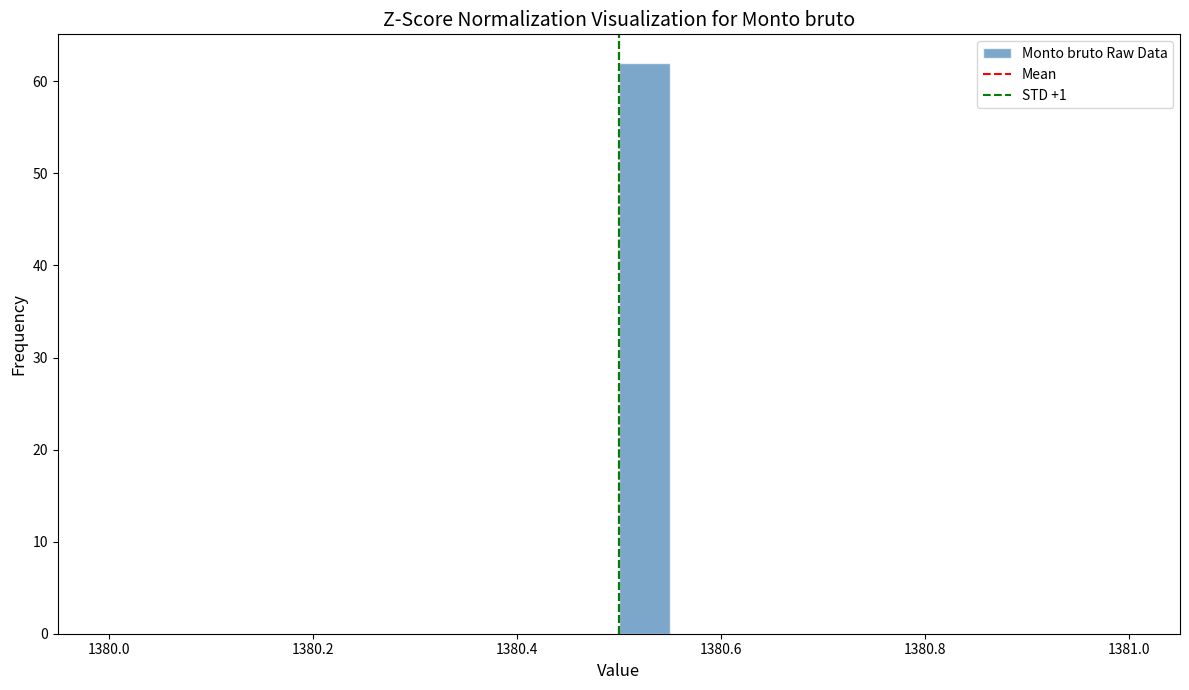

Read against the x-axis, roughly where is the centre of the tallest bar?

1380.52